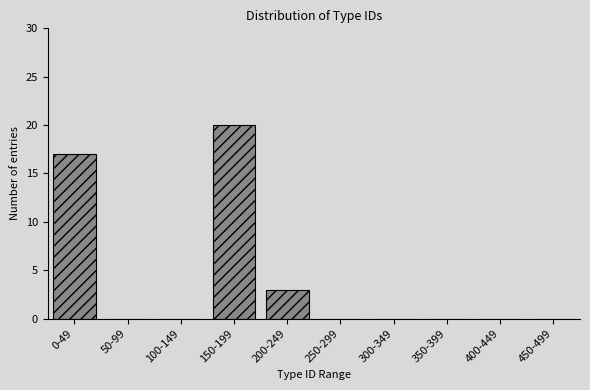

Reading right to left, transcribe all the data shown in this chart.

450-499=0	400-449=0	350-399=0	300-349=0	250-299=0	200-249=3	150-199=20	100-149=0	50-99=0	0-49=17